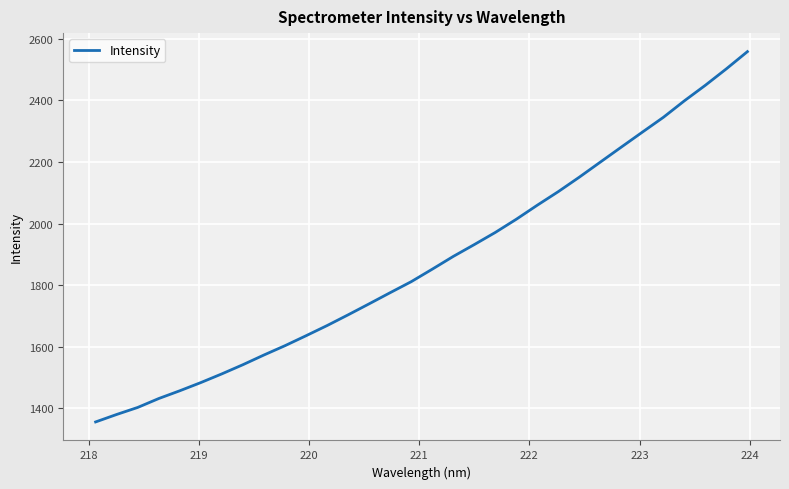

Is this an area chart (filled region under the line)?

No